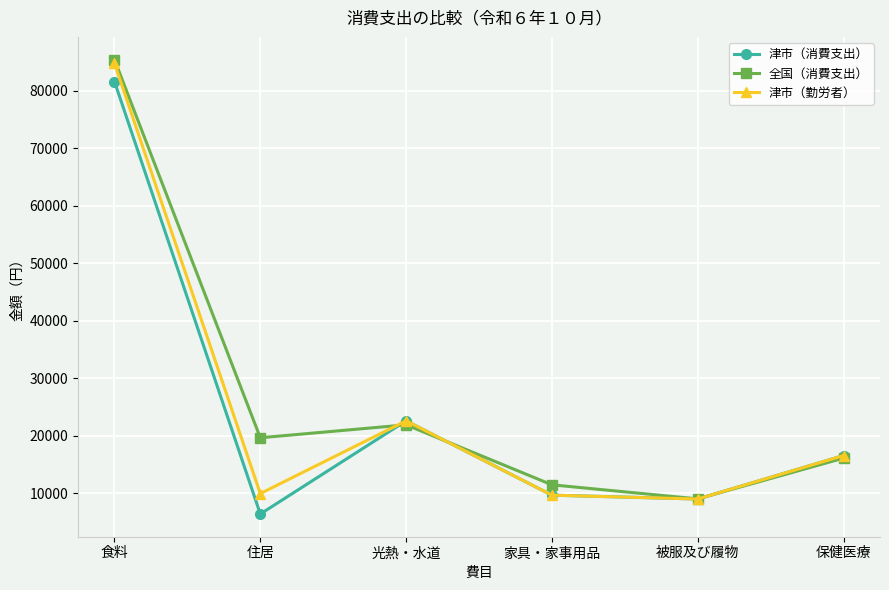

Which series has the largest range (max minus min)?

全国（消費支出）